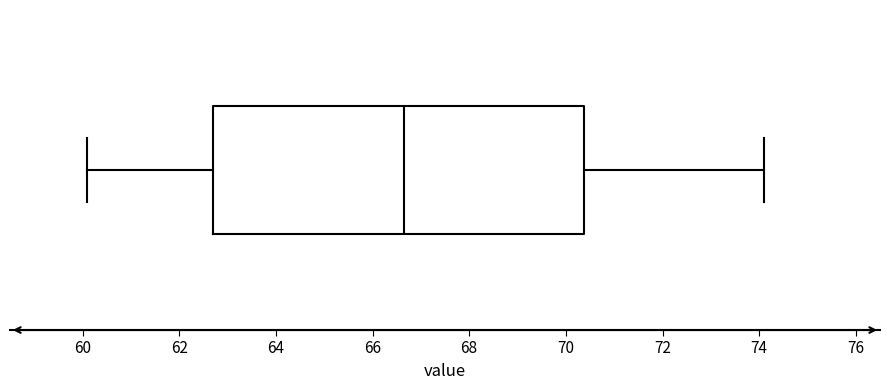

Transcribe this box plot: give where the median line is, the range the box spans, and where the two whiskers end, as read against the x-axis. The values are not printed on the chart, so give them approximately, as read against the axis.

median 66.6, box 62.8 to 70.4, whiskers 60.2 to 74.2